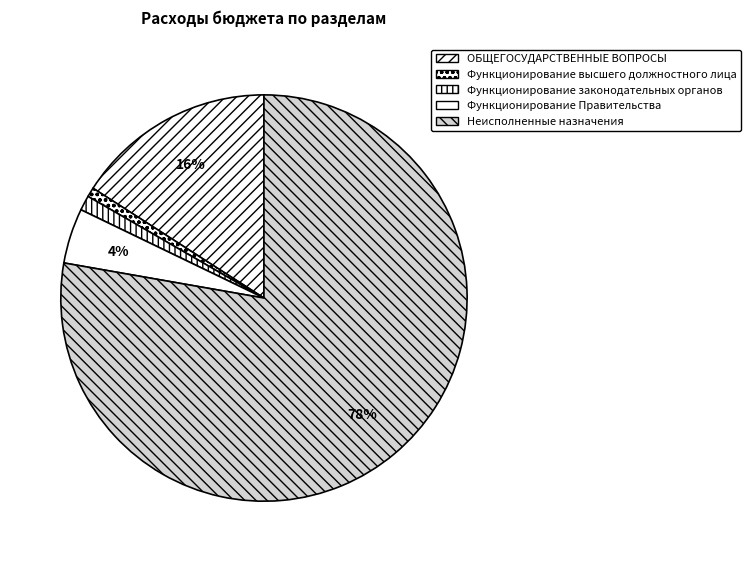

To the nearest percent, what portion does Неисполненные назначения represent?

78%